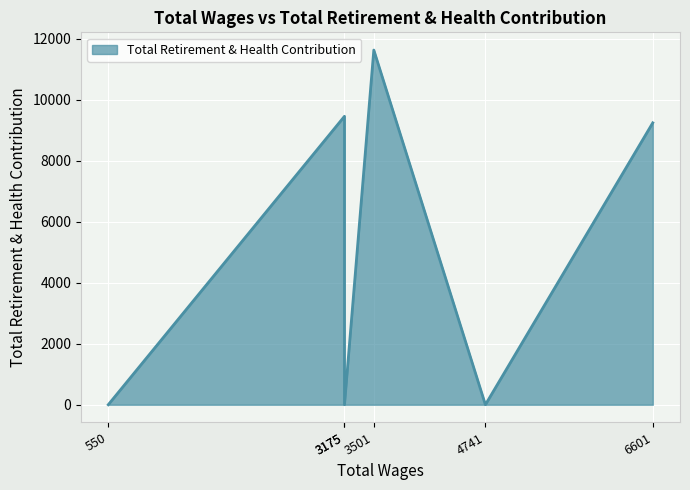

Which label corresponds to the smallest value in the chart?

4741.0